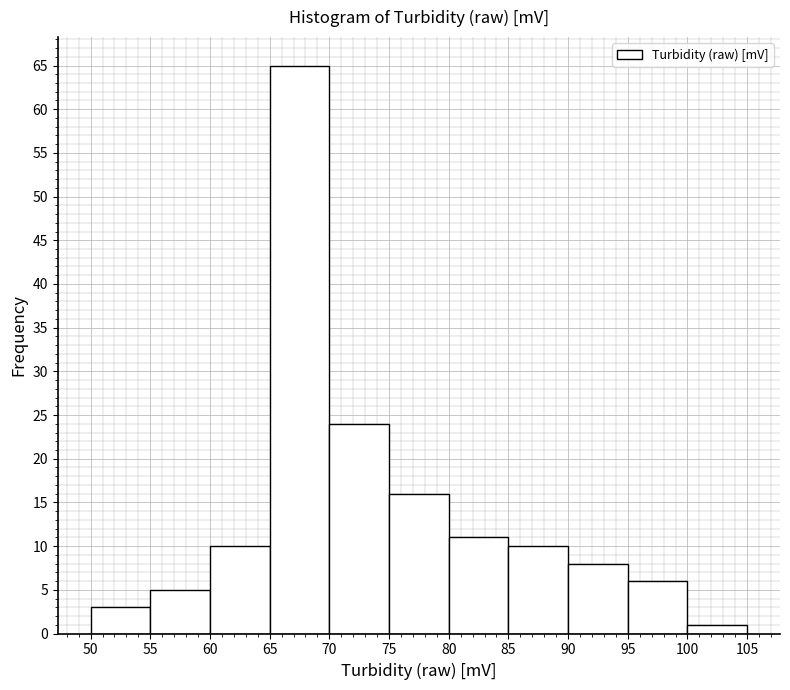

How tall is the bar that spans 55 to 60 on the x-axis? The values are not printed on the chart, so give them approximately, as read against the axis.

5